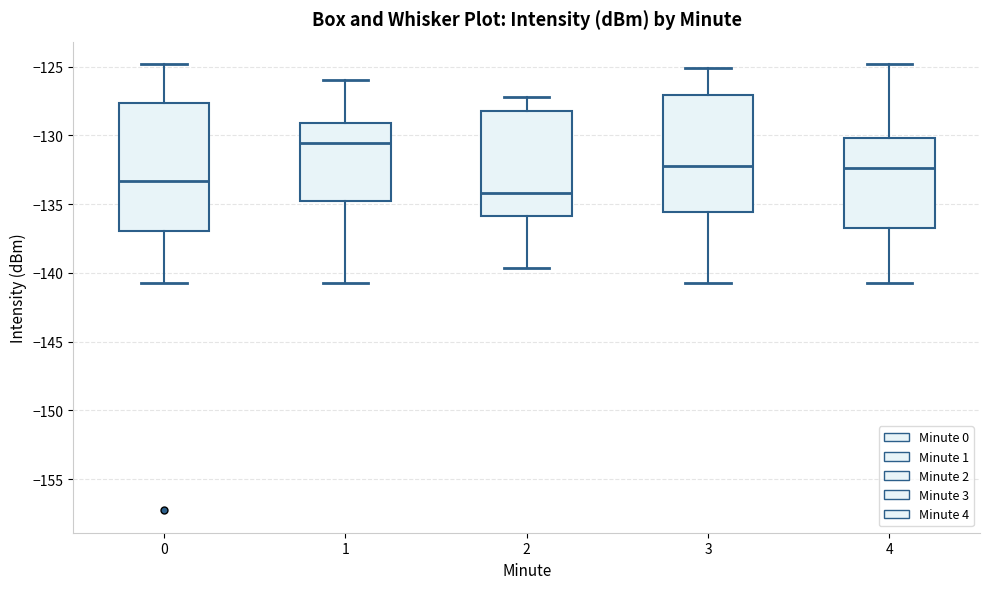

Which box's median line is the highest?

1